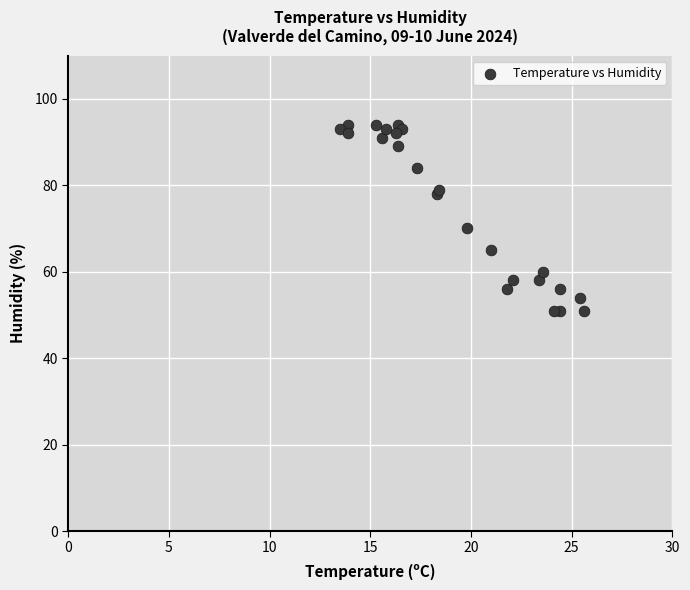

What Y value in the scatter plot is closest to 72?

70